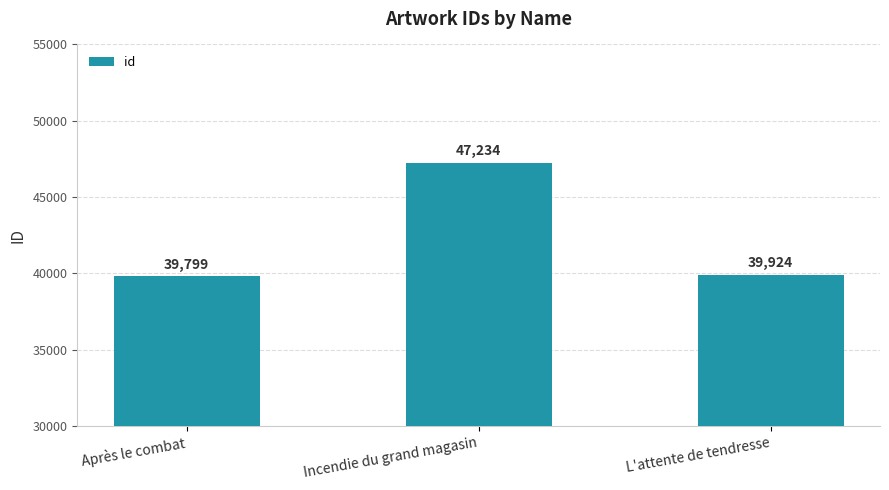

Approximately how many times larger is the value at Après le combat compared to L'attente de tendresse?

1.0